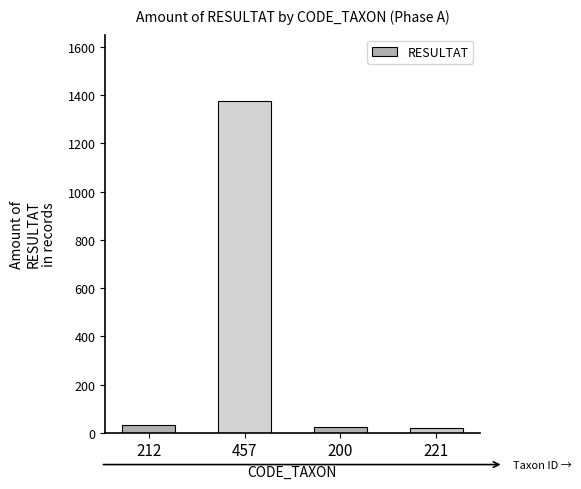

How many categories are shown in the chart?

4